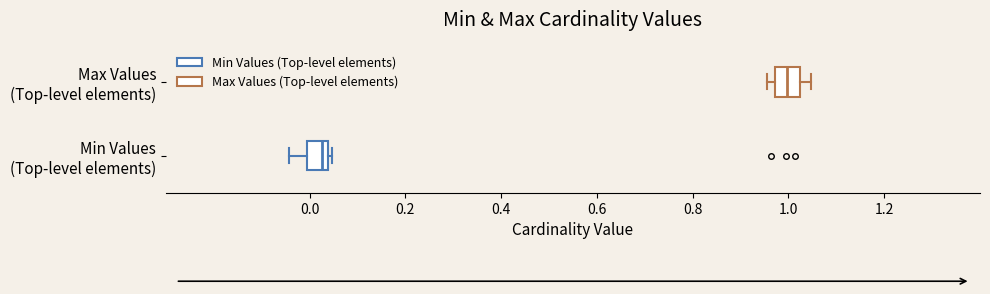

Where is the right edge of the box for Max Values (Top-level elements) on the x-axis? The values are not printed on the chart, so give them approximately, as read against the axis.

1.02